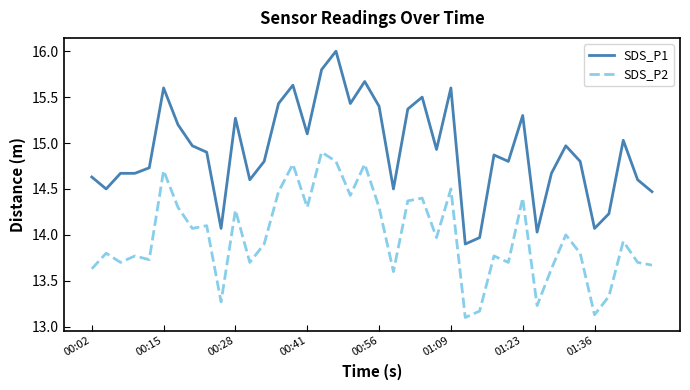

Which series has the largest total across all categories?

SDS_P1